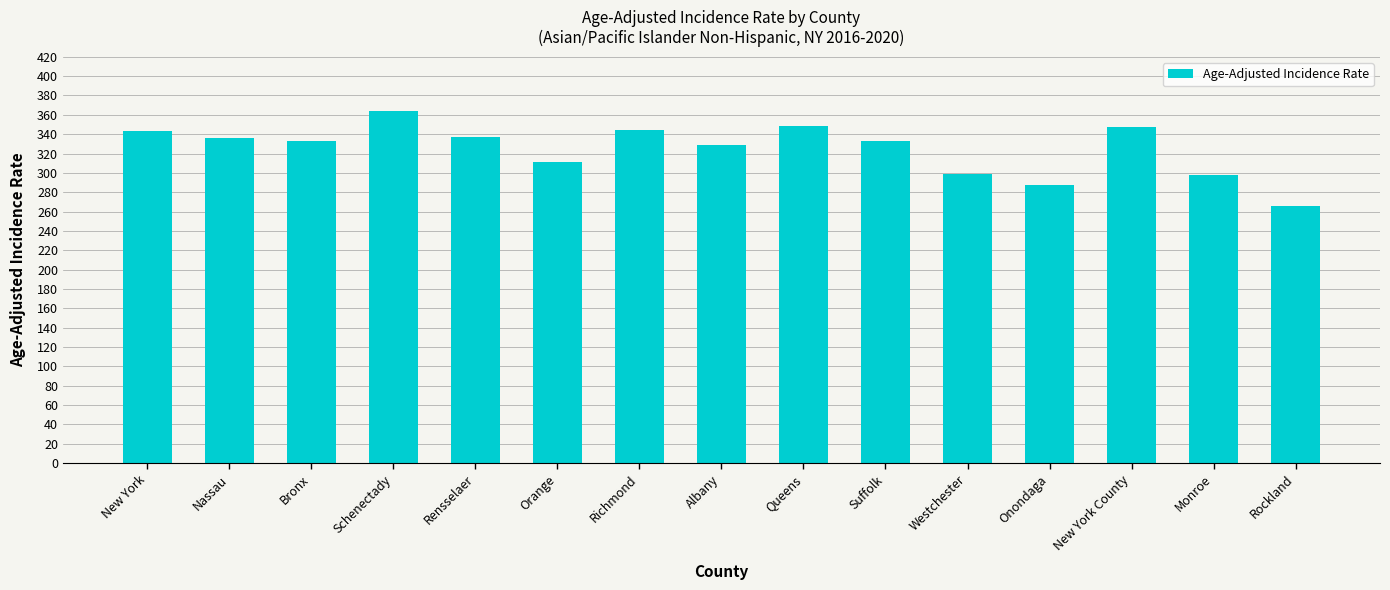

What is the approximate value at Schenectady?

363.8